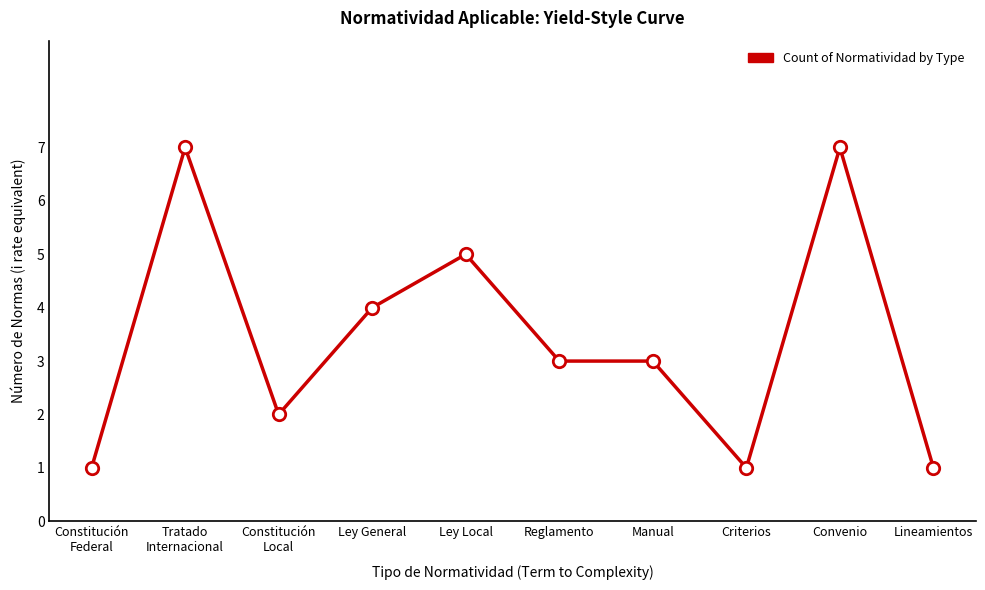

Which has a higher value, Constitución
Federal or Reglamento?

Reglamento